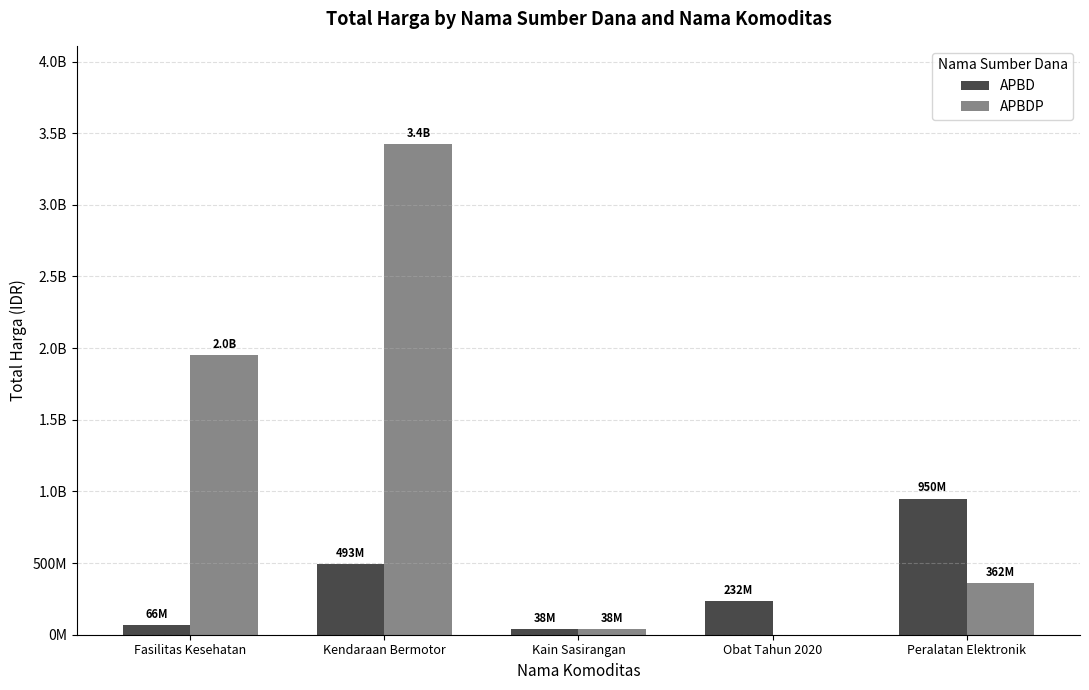

What are all the series names shown in the legend?

APBD, APBDP